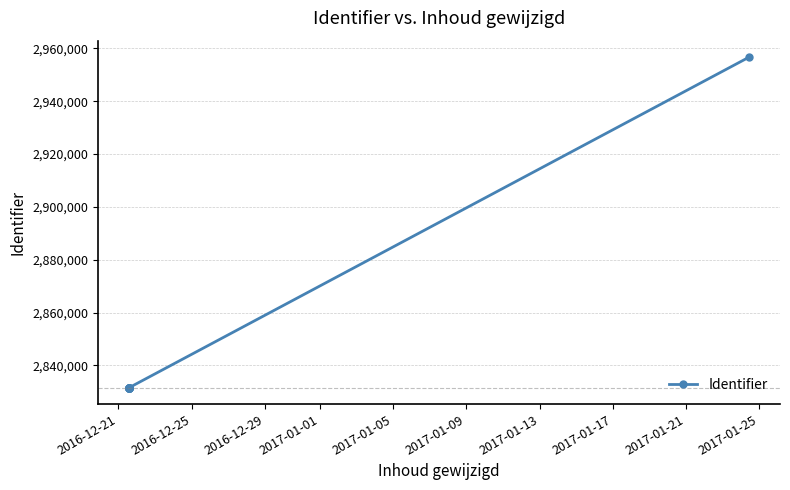

What is the value of the 8th point from the left?

2831602